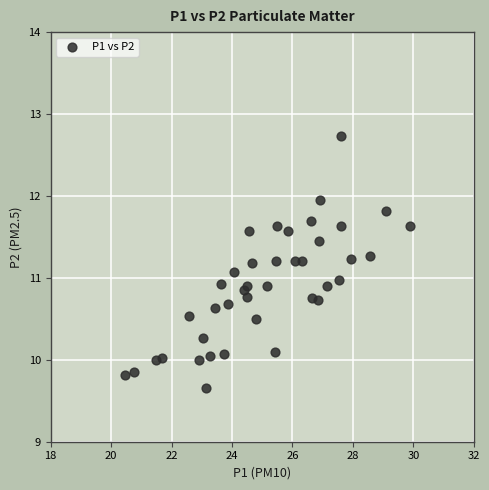

What is the range of X values (max minus min)?

9.4